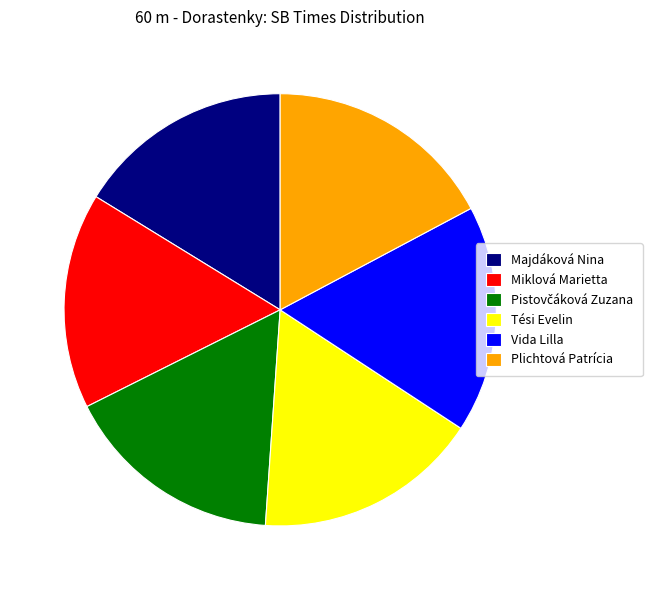

The Majdáková Nina slice represents 16% of the pie. True or false?

True